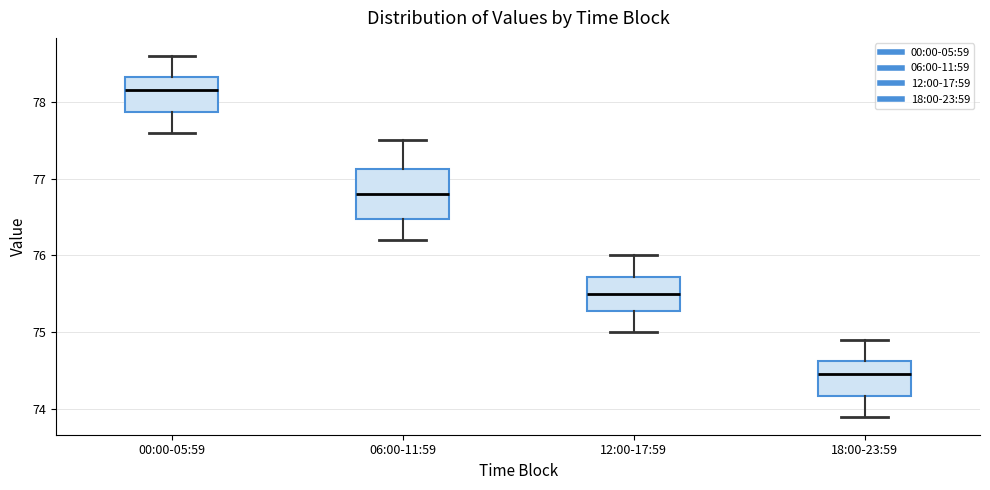

Reading left to right, read every box against the y-axis: the position of its median line, the range the box covers, and the ends of its whiskers. The values are not printed on the chart, so give them approximately, as read against the axis.

00:00-05:59: median 78.2, box 77.9 to 78.3, whiskers 77.6 to 78.6
06:00-11:59: median 76.8, box 76.5 to 77.1, whiskers 76.2 to 77.5
12:00-17:59: median 75.5, box 75.3 to 75.7, whiskers 75.0 to 76.0
18:00-23:59: median 74.5, box 74.2 to 74.6, whiskers 73.9 to 74.9